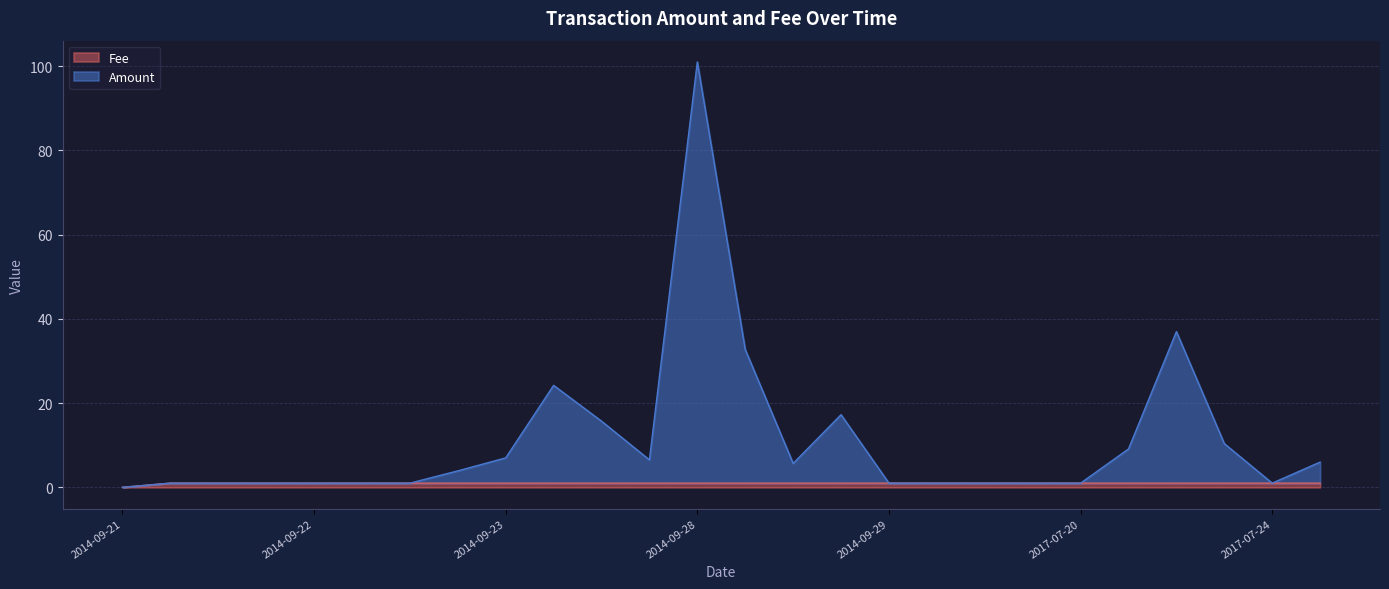

Which label corresponds to the smallest value in the chart?

2014-09-21